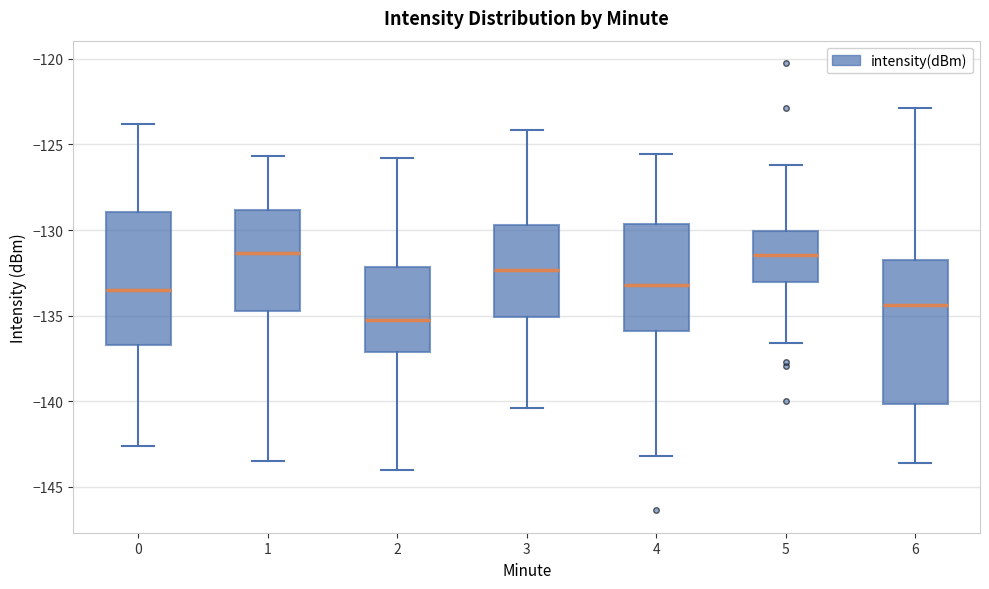

Reading left to right, read every box against the y-axis: the position of its median line, the range the box covers, and the ends of its whiskers. The values are not printed on the chart, so give them approximately, as read against the axis.

0: median -133.5, box -136.5 to -129.0, whiskers -142.5 to -124.0
1: median -131.5, box -134.5 to -129.0, whiskers -143.5 to -125.5
2: median -135.5, box -137.0 to -132.0, whiskers -144.0 to -126.0
3: median -132.5, box -135.0 to -129.5, whiskers -140.5 to -124.0
4: median -133.0, box -136.0 to -129.5, whiskers -143.0 to -125.5
5: median -131.5, box -133.0 to -130.0, whiskers -136.5 to -126.0
6: median -134.5, box -140.0 to -131.5, whiskers -143.5 to -123.0